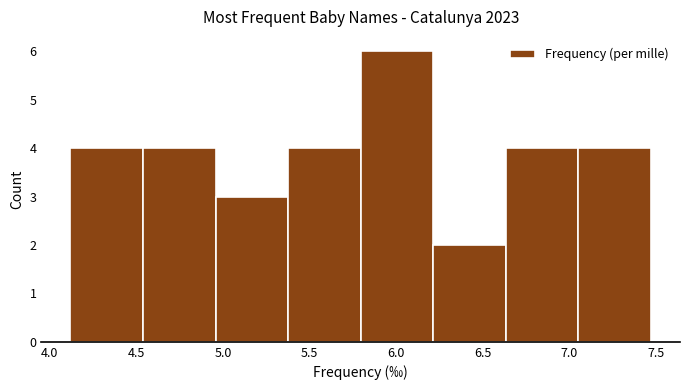

Reading left to right, transcribe this chart: for each bar, give the range it covers on the x-axis and its height. Neither the bar edges nor the heights are printed on the chart, so give them approximately, as read against the axes.

4.10 to 4.55: 4
4.55 to 4.95: 4
4.95 to 5.40: 3
5.40 to 5.80: 4
5.80 to 6.20: 6
6.20 to 6.65: 2
6.65 to 7.05: 4
7.05 to 7.45: 4